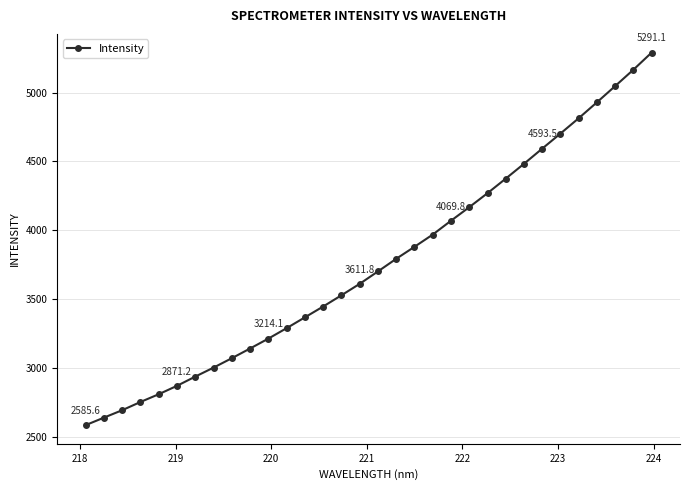

What is the sum of all values?

120229.1